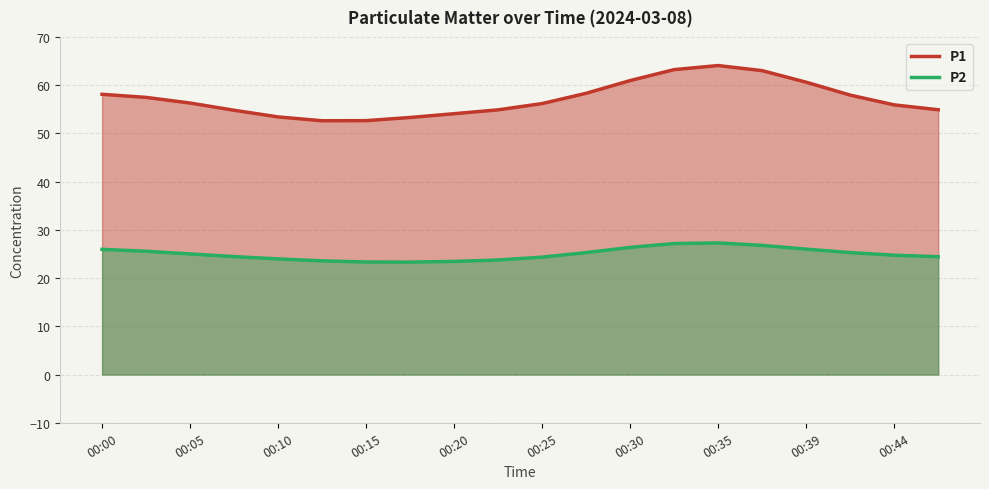

What are all the series names shown in the legend?

P1, P2